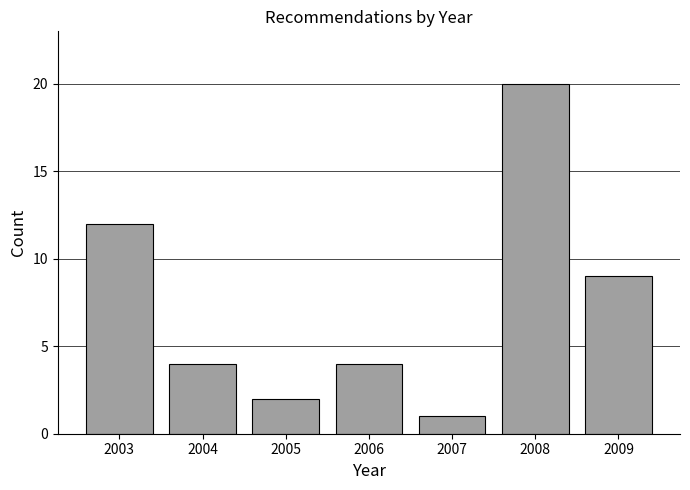

Reading left to right, extract all data points from this chart.

2003=12	2004=4	2005=2	2006=4	2007=1	2008=20	2009=9